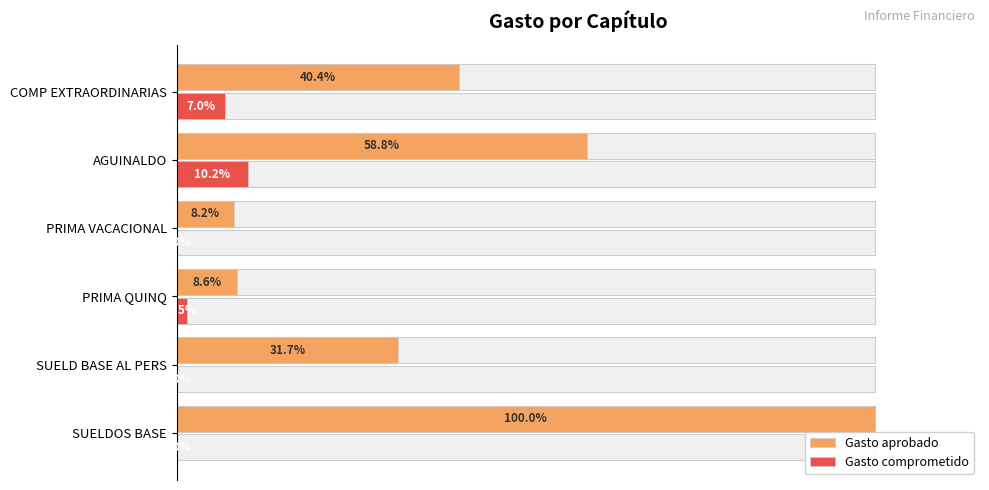

How many groups of bars are there?

6